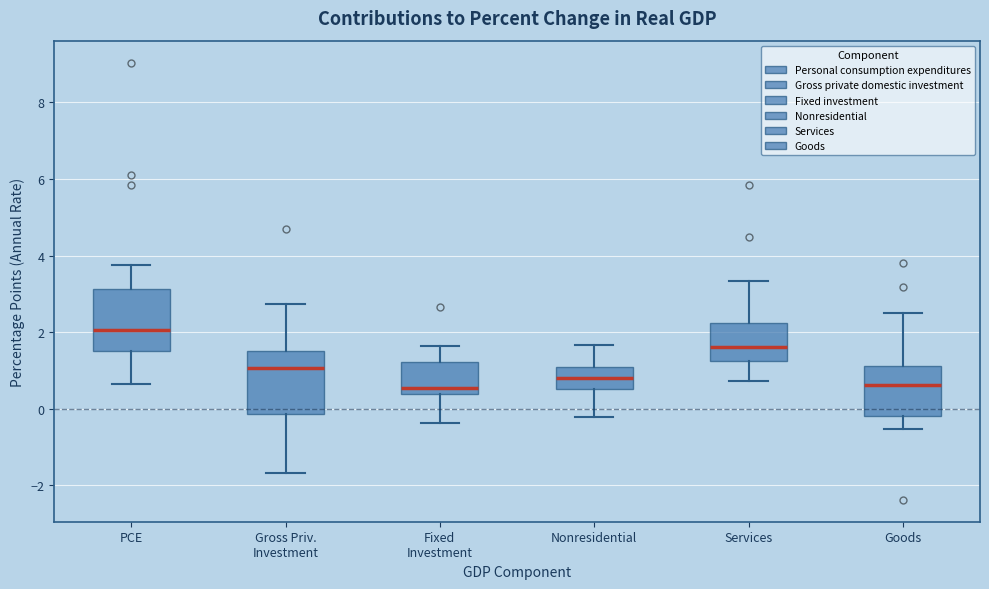

Reading left to right, transcribe this box plot: for each box, give where its median line is, the range the box spans, and where its two whiskers end, as read against the y-axis. The values are not printed on the chart, so give them approximately, as read against the axis.

PCE: median 2.0, box 1.6 to 3.2, whiskers 0.6 to 3.8
Gross Priv. Investment: median 1.0, box -0.2 to 1.6, whiskers -1.6 to 2.8
Fixed Investment: median 0.6, box 0.4 to 1.2, whiskers -0.4 to 1.6
Nonresidential: median 0.8, box 0.6 to 1.0, whiskers -0.2 to 1.6
Services: median 1.6, box 1.2 to 2.2, whiskers 0.8 to 3.4
Goods: median 0.6, box -0.2 to 1.2, whiskers -0.6 to 2.6